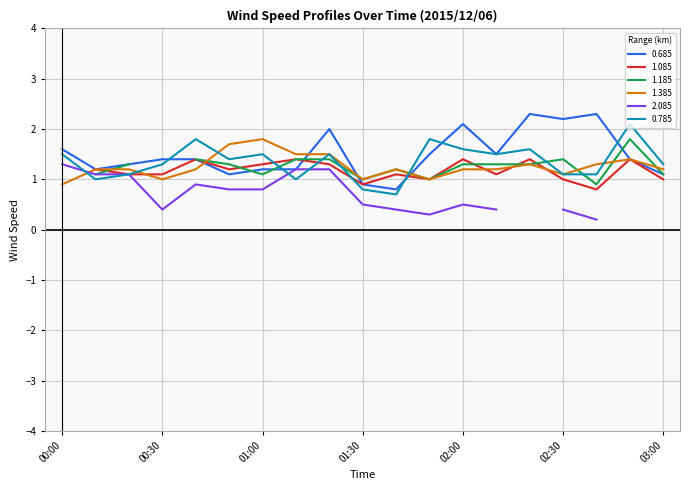

What is the lowest value of the 0.785 series?

0.7